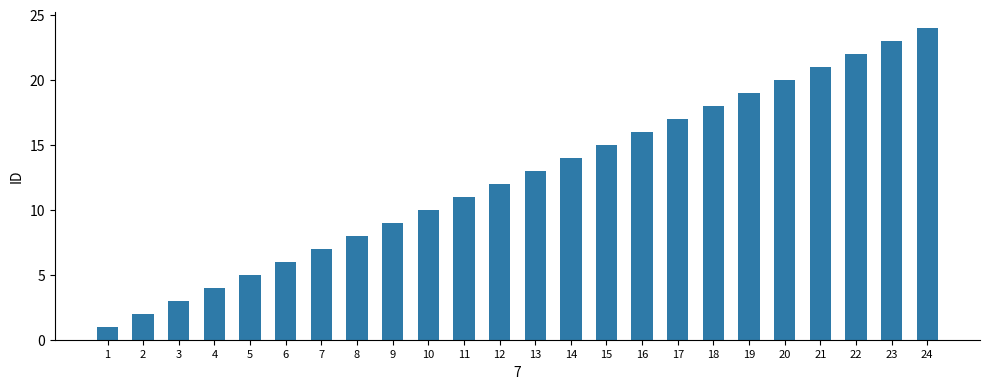

Where is the data nearest to the value 12?

12